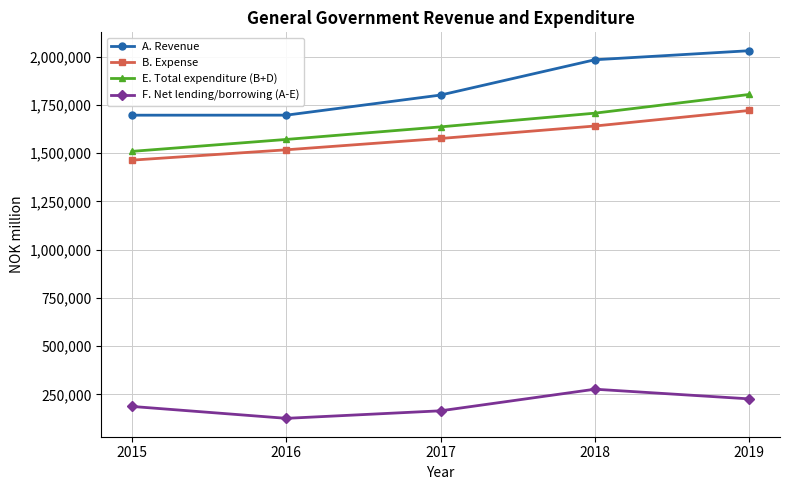

At which category does the chart reach its minimum across all series?

2016